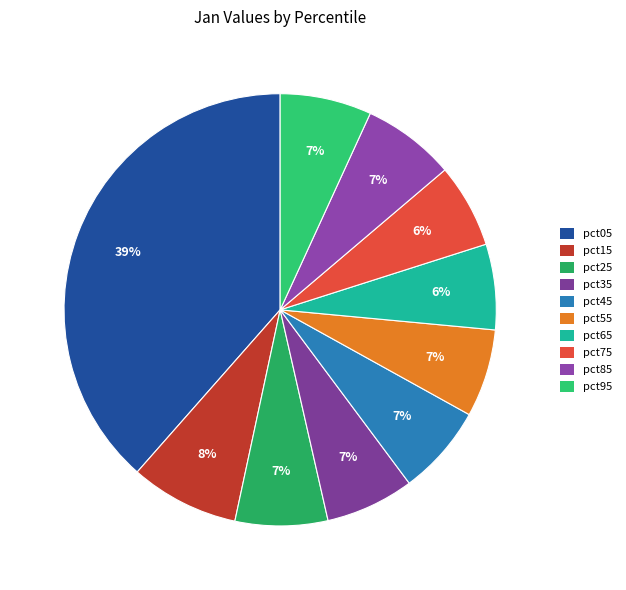

What is the smallest slice in the pie chart?

pct75